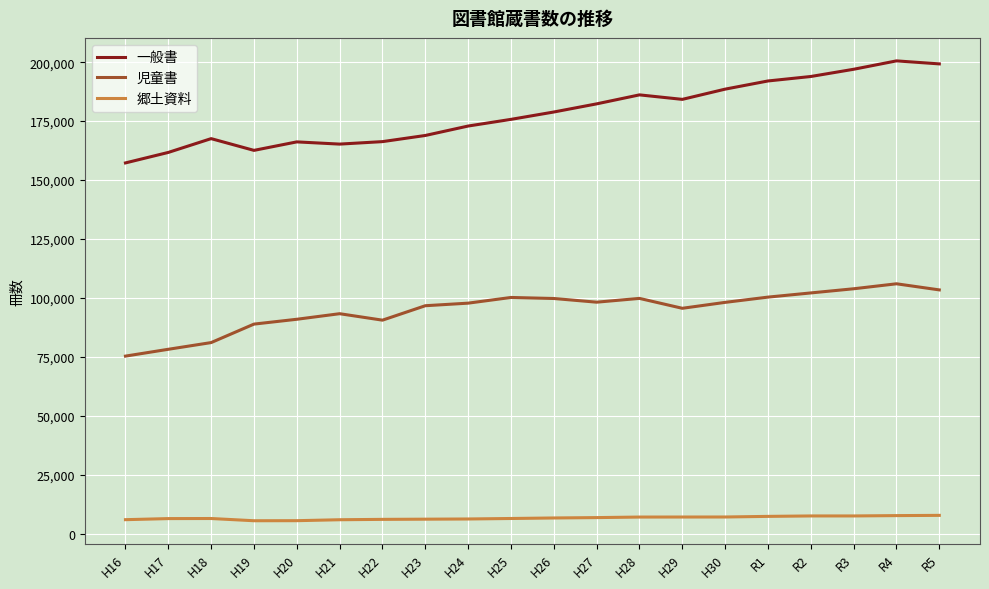

Is the value of 郷土資料 at H25 greater than the value of 児童書 at H20?

No